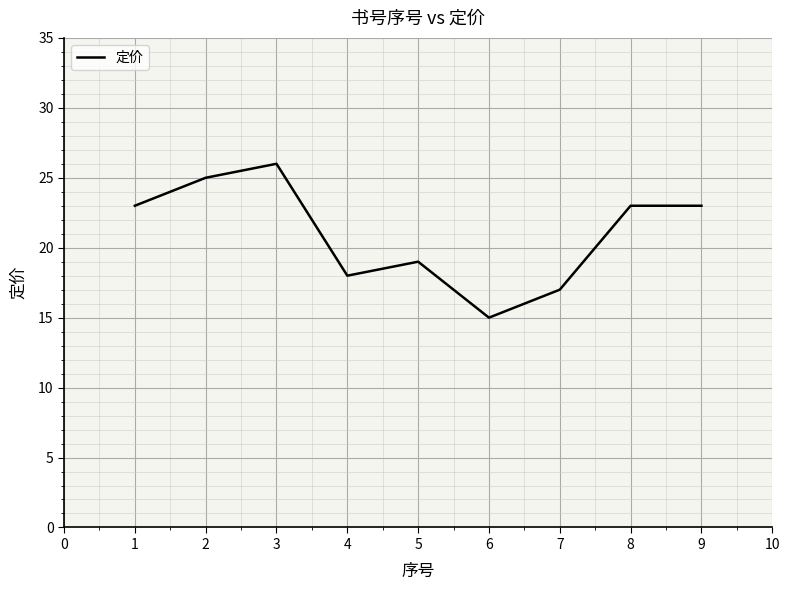

Which has a higher value, 5 or 9?

9